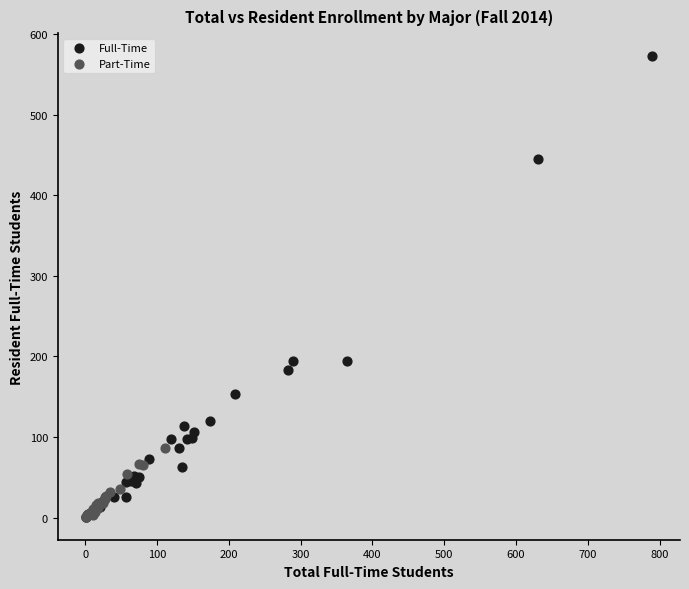

Which series has the largest Y range (max minus min)?

Full-Time